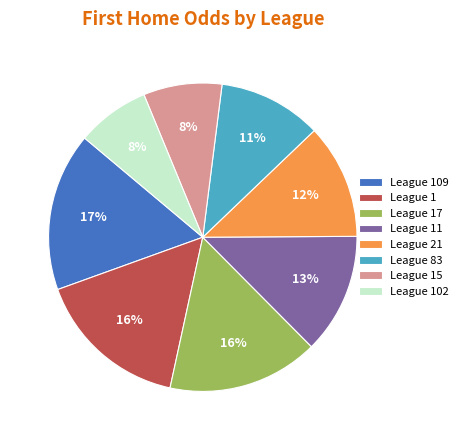

Approximately how many times larger is the value at League 11 compared to League 83?

1.2